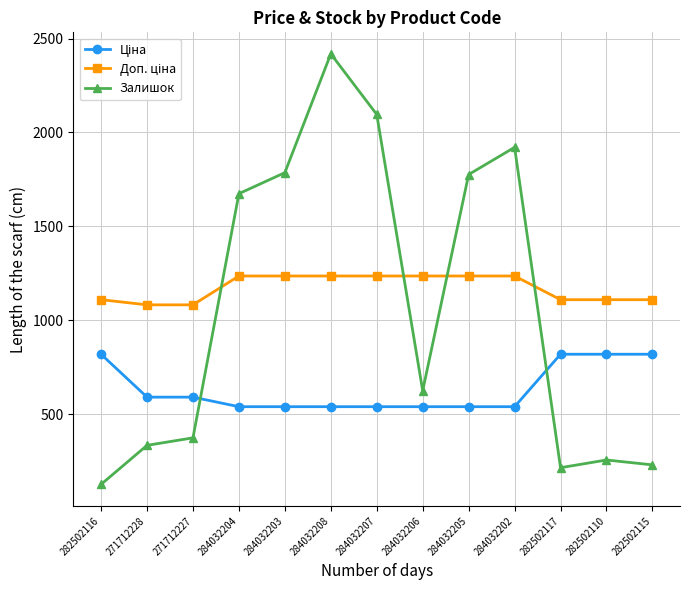

What is the total value across all series at 282502117?

2141.7